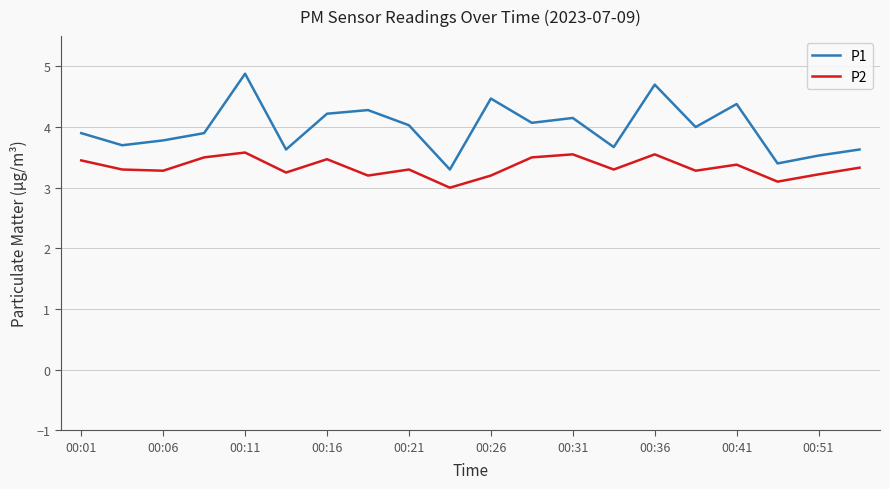

List the series in order of their peak value, highest first.

P1, P2